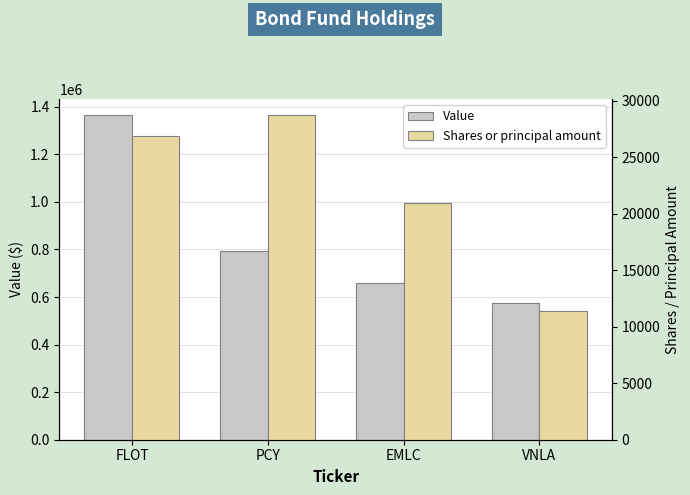

What is the value of the Shares or principal amount bar at the 4th from the left?

11410